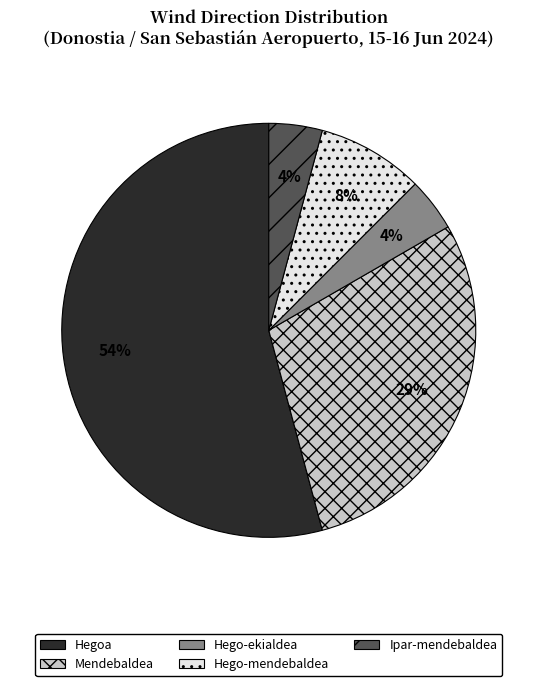

Which slice represents more than half of the pie?

Hegoa